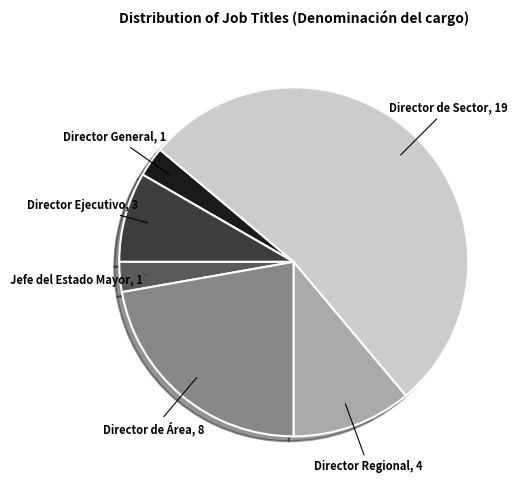

Count the number of slices in the pie.

6